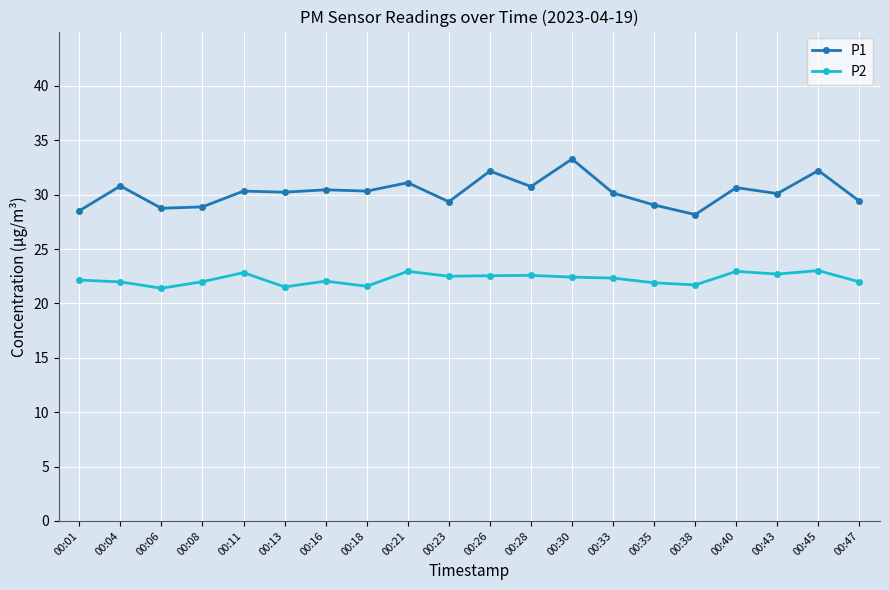

Which series has the largest range (max minus min)?

P1